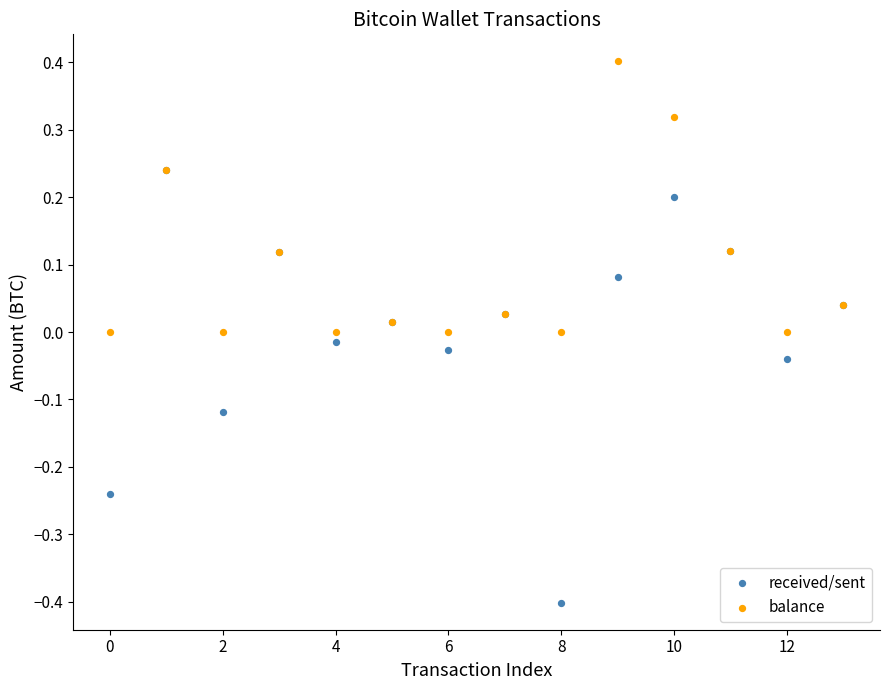

What are all the series names shown in the legend?

received/sent, balance